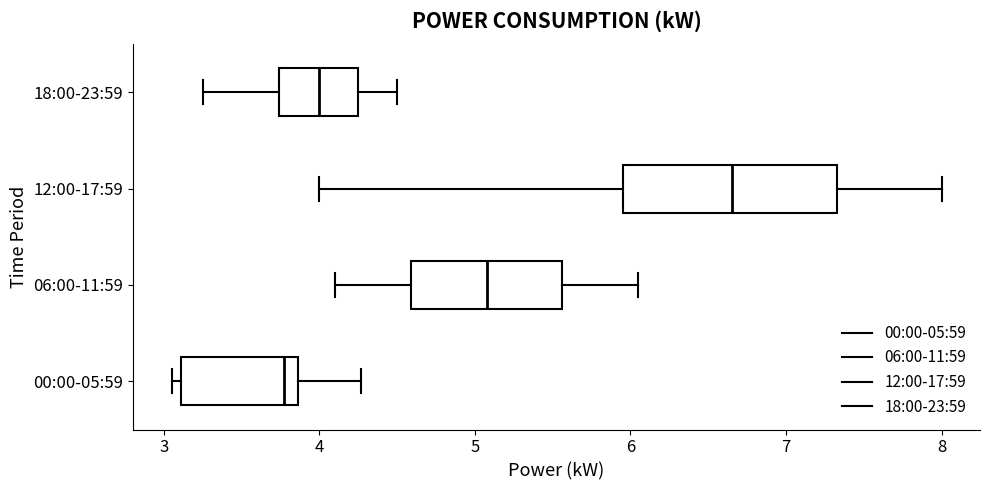

Reading bottom to top, transcribe this box plot: for each box, give where its median line is, the range the box spans, and where its two whiskers end, as read against the x-axis. The values are not printed on the chart, so give them approximately, as read against the axis.

00:00-05:59: median 3.8, box 3.1 to 3.9, whiskers 3.1 (just left of the box's left edge) to 4.3
06:00-11:59: median 5.1, box 4.6 to 5.6, whiskers 4.1 to 6.1
12:00-17:59: median 6.7, box 6.0 to 7.3, whiskers 4.0 to 8.0
18:00-23:59: median 4.0, box 3.7 to 4.3, whiskers 3.3 to 4.5